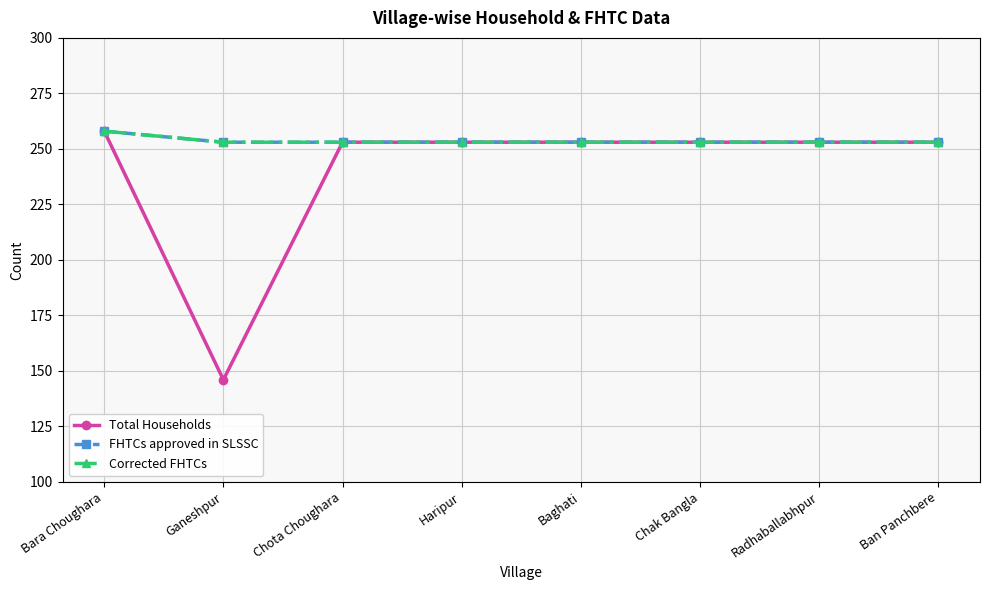

Is the value of Total Households at Chota Choughara greater than the value of Corrected FHTCs at Haripur?

No